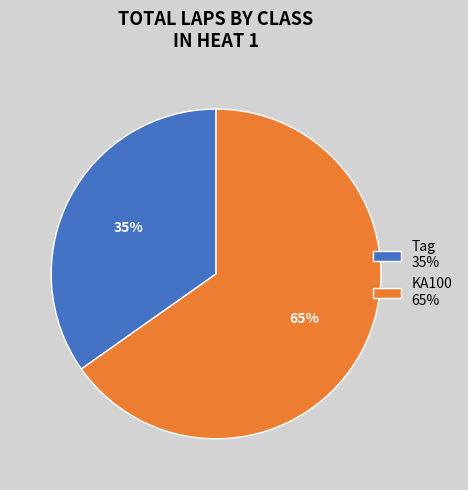

Combined, do KA100 65% and Tag 35% account for over 50%?

Yes